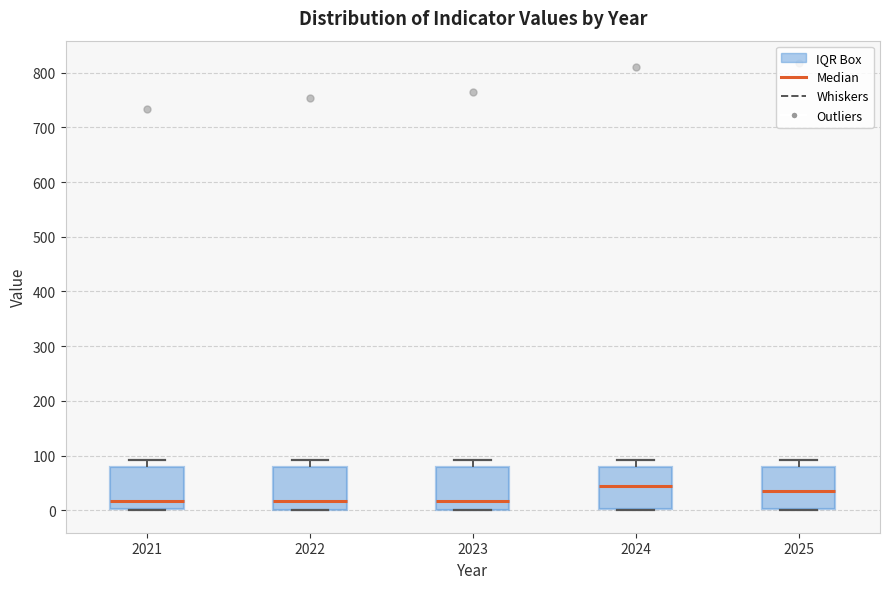

Reading left to right, transcribe this box plot: for each box, give where its median line is, the range the box spans, and where its two whiskers end, as read against the y-axis. The values are not printed on the chart, so give them approximately, as read against the axis.

2021: median 20, box 0 to 80, whiskers 0 to 90
2022: median 20, box 0 to 80, whiskers 0 to 90
2023: median 20, box 0 to 80, whiskers 0 to 90
2024: median 40, box 0 to 80, whiskers 0 to 90
2025: median 30, box 0 to 80, whiskers 0 to 90